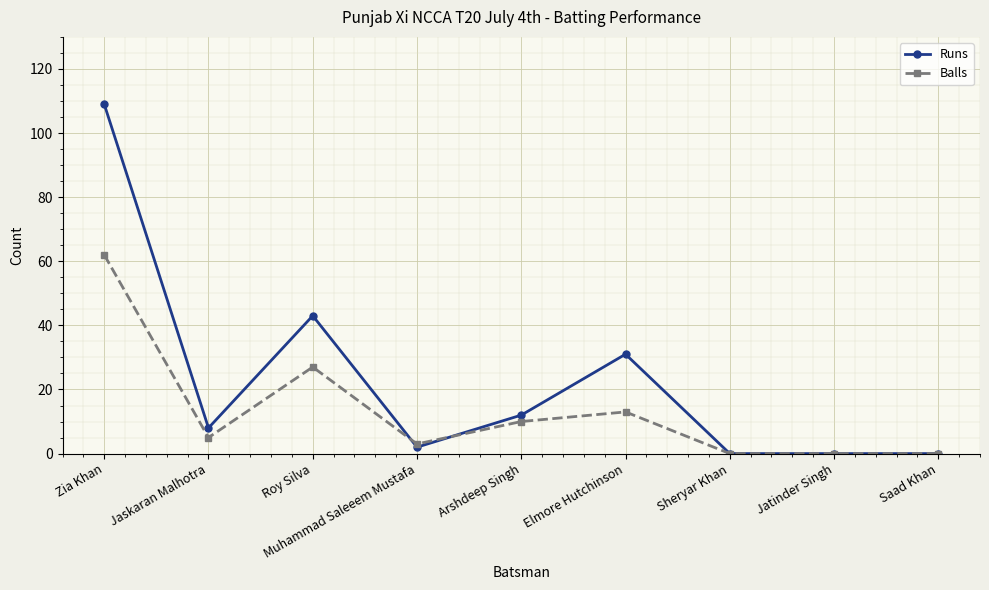

What is the average value of the Runs series?

23